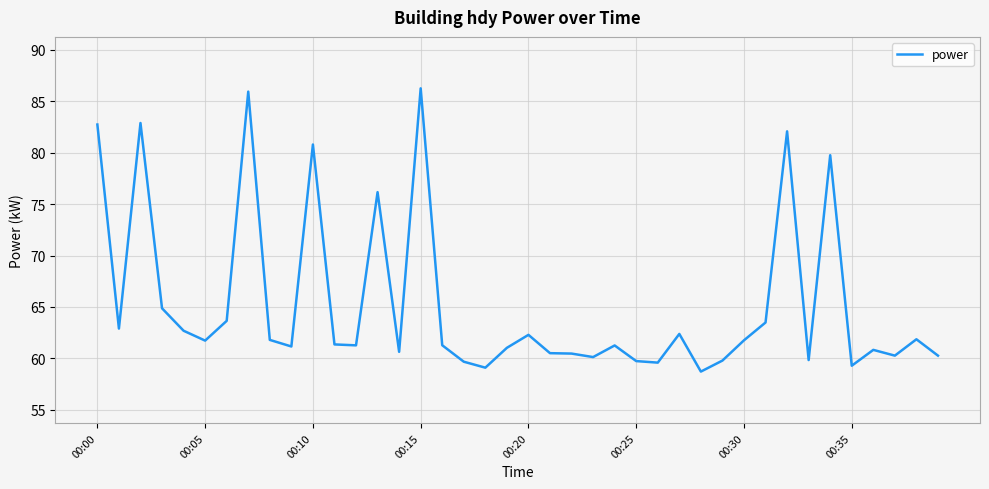

What is the minimum value shown in the chart?

58.7